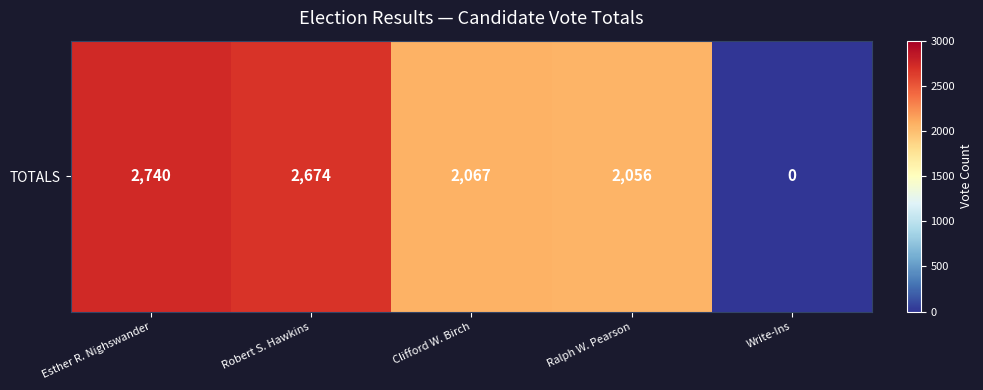

Where does the data first go above 2067?

Esther R. Nighswander